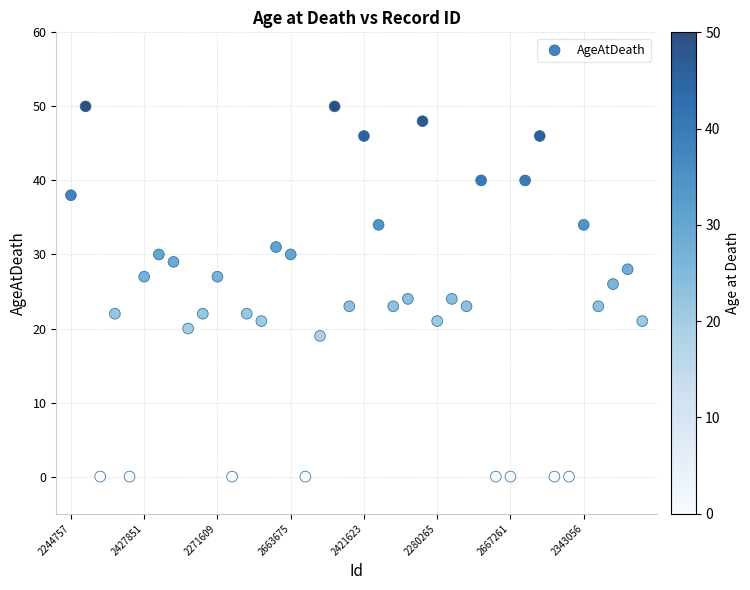

What is the range of Y values (max minus min)?

50